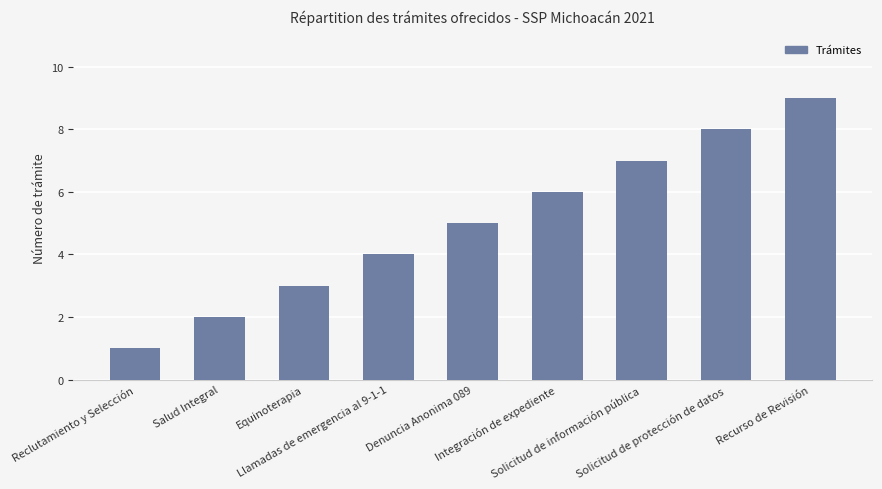

Rank the categories by value from highest to lowest.

Recurso de Revisión, Solicitud de protección de datos, Solicitud de información pública, Integración de expediente, Denuncia Anonima 089, Llamadas de emergencia al 9-1-1, Equinoterapia, Salud Integral, Reclutamiento y Selección